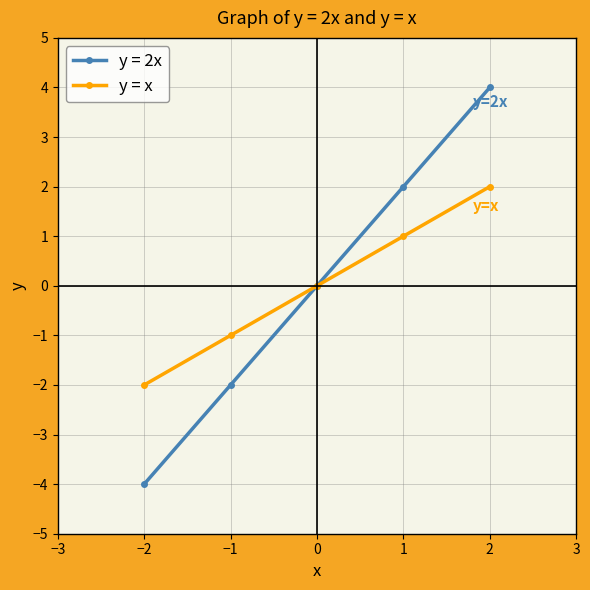

What is the greatest value displayed?

4